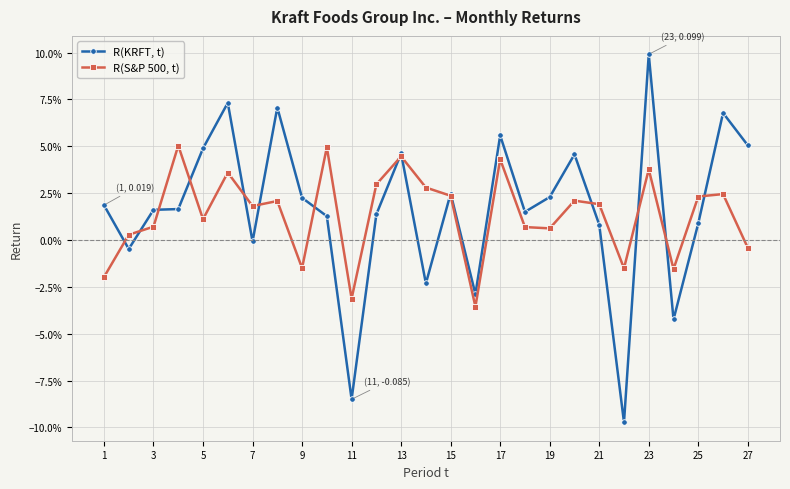

Is this an area chart (filled region under the line)?

No